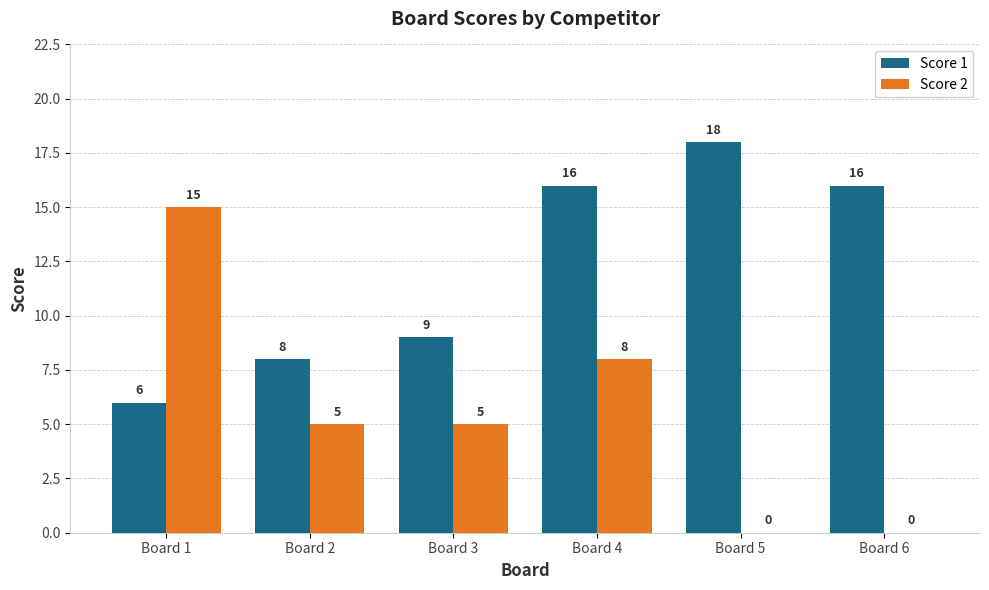

What are all the series names shown in the legend?

Score 1, Score 2